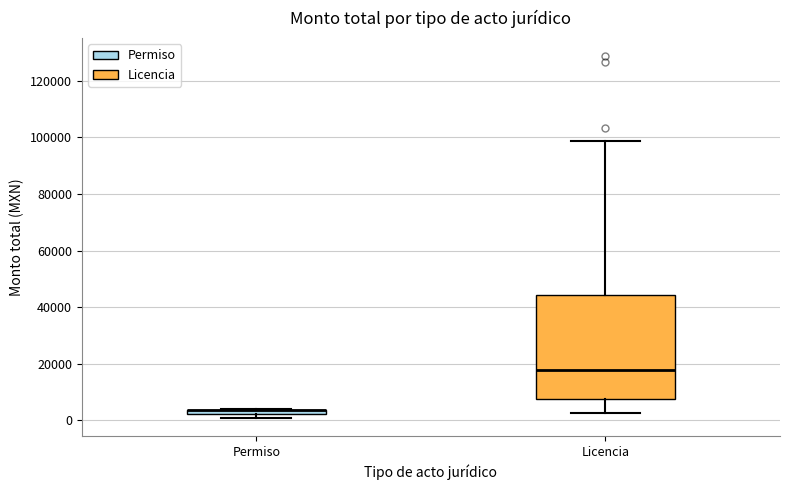

Which box is the tallest, from its lower edge to its upper edge?

Licencia